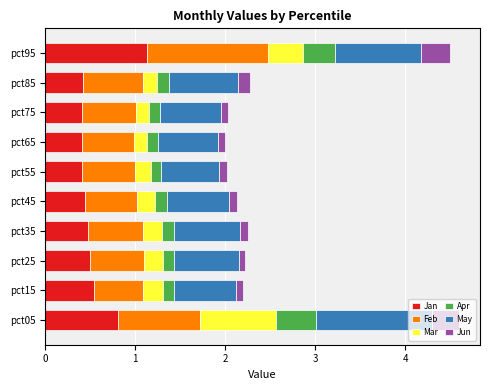

What are all the series names shown in the legend?

Jan, Feb, Mar, Apr, May, Jun